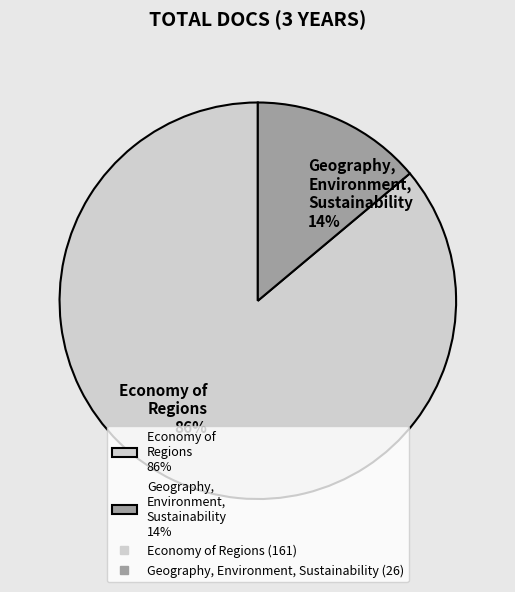

Count the number of slices in the pie.

2